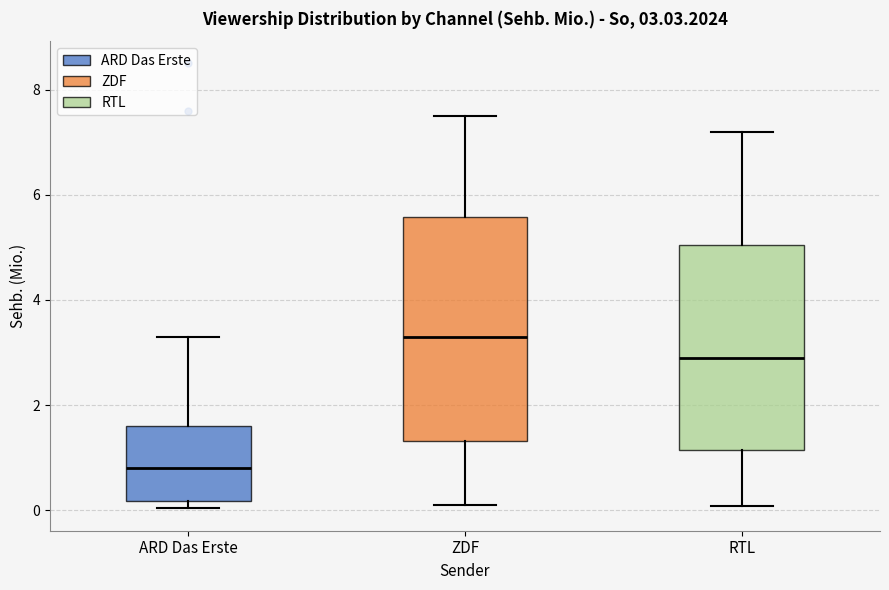

Which box has the highest median line?

ZDF